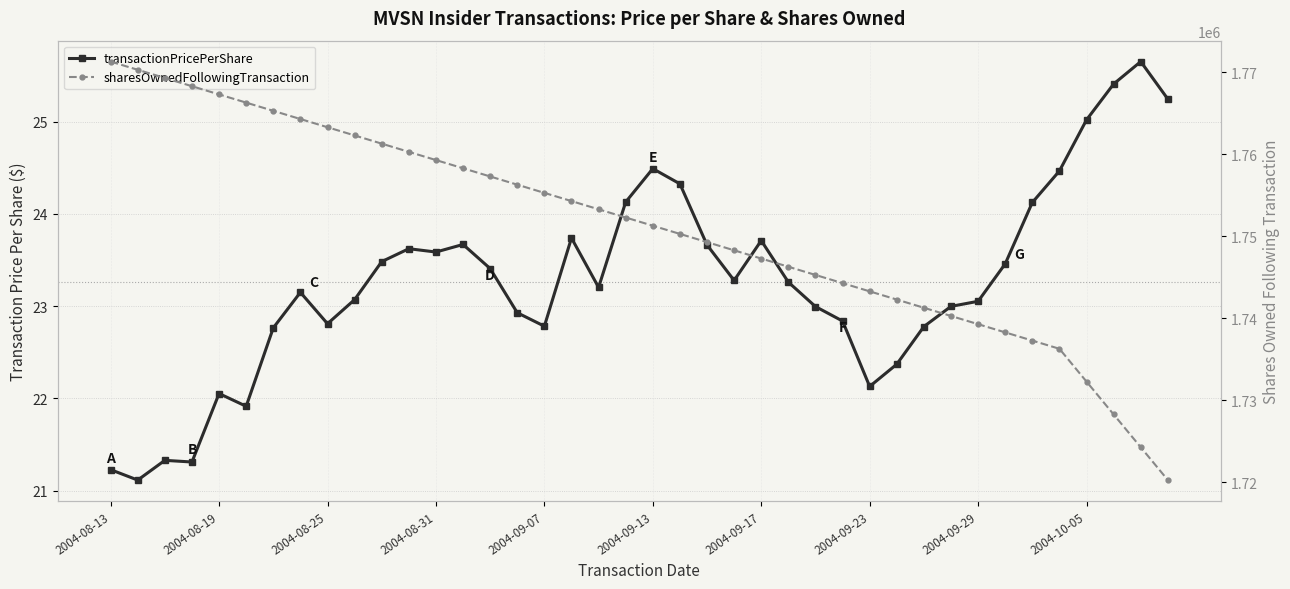

How many data points does each series have?

40